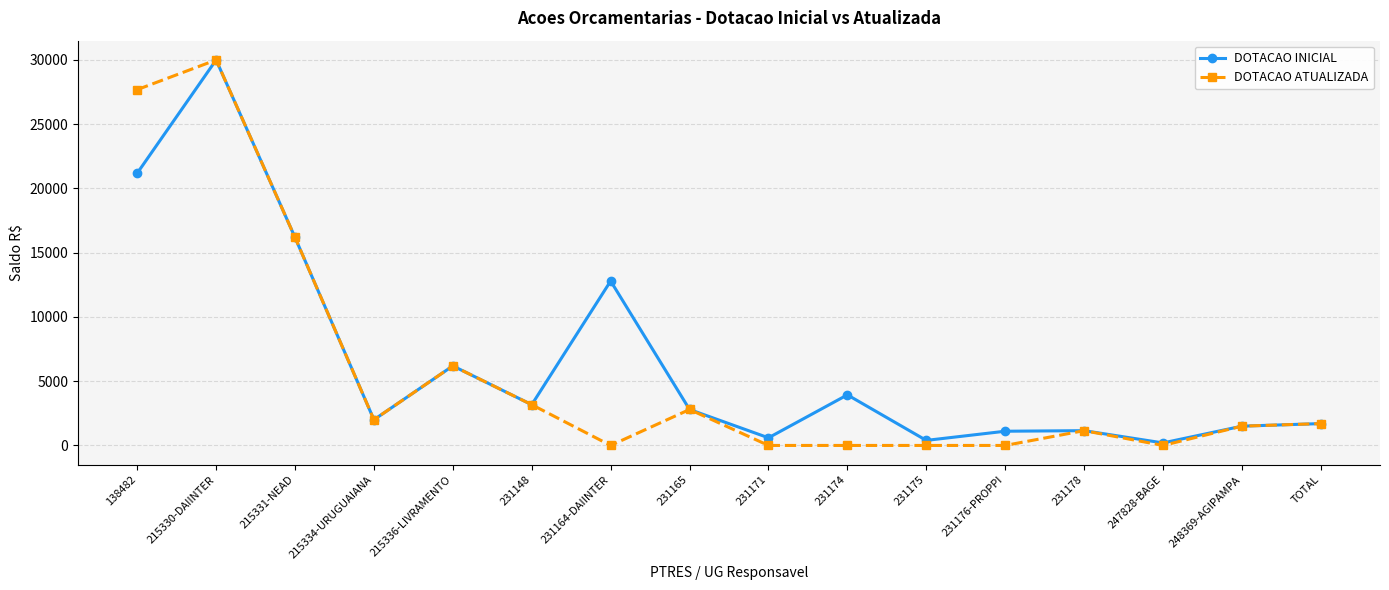

Which series has the largest range (max minus min)?

DOTACAO ATUALIZADA